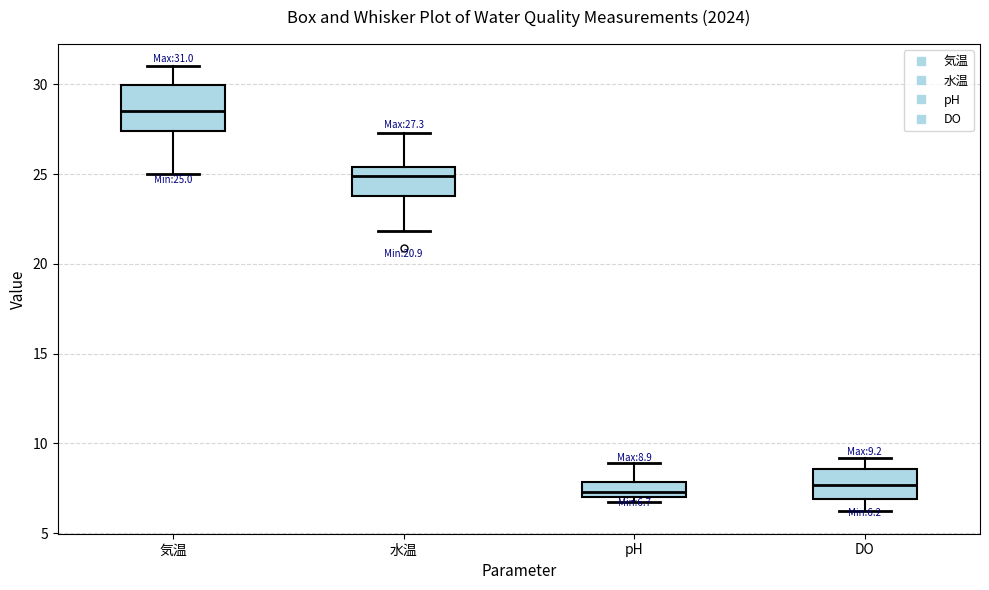

Which box is the tallest, from its lower edge to its upper edge?

気温